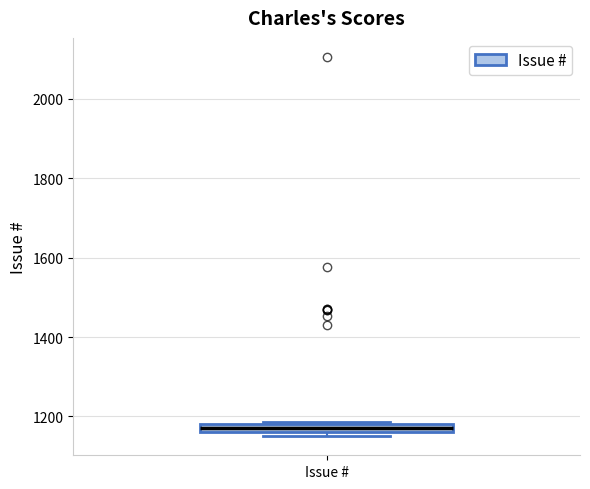

Where is the upper edge of the box for Issue # on the y-axis? The values are not printed on the chart, so give them approximately, as read against the axis.

1180